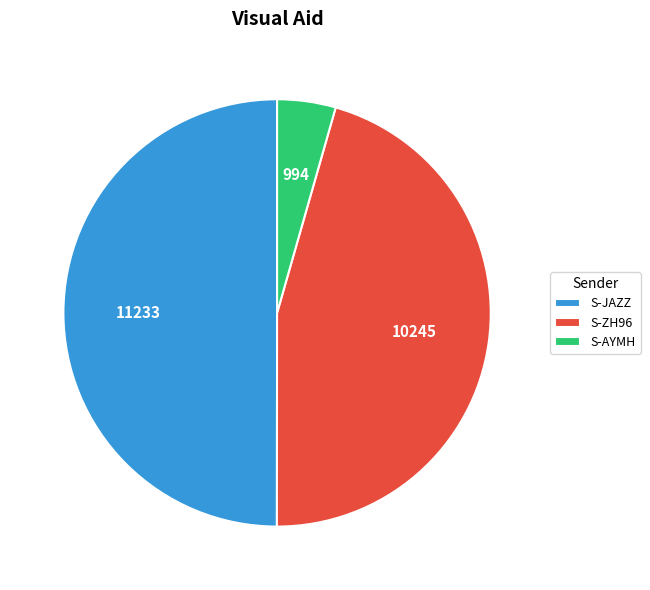

True or false: S-AYMH accounts for 4% of the total.

True